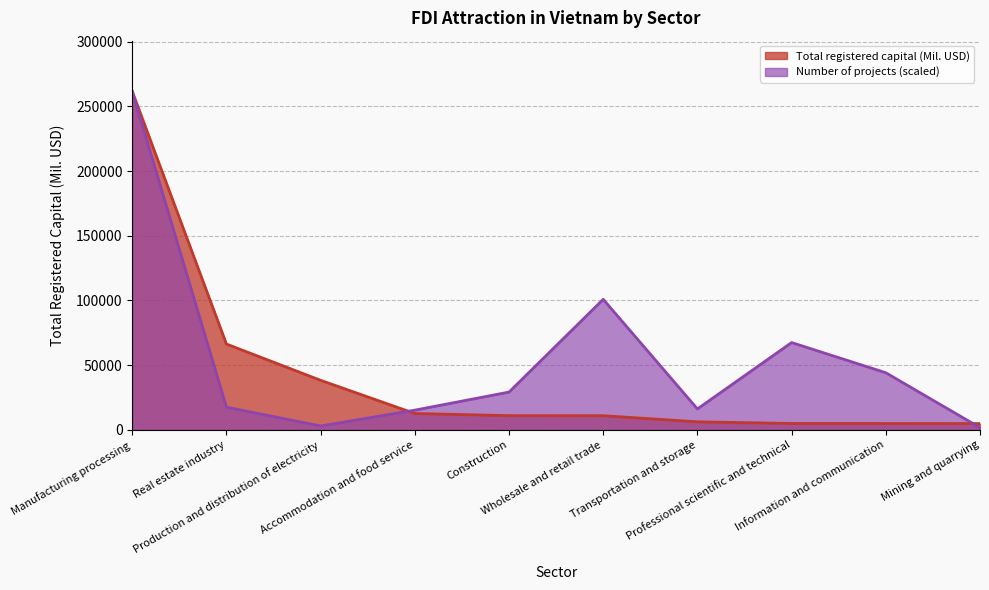

Does the chart display data point markers on the line(s)?

No